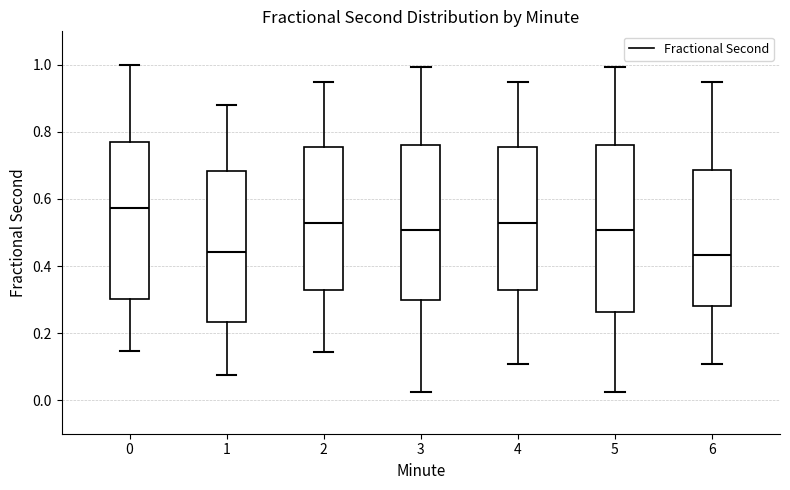

Reading left to right, read every box against the y-axis: the position of its median line, the range the box covers, and the ends of its whiskers. The values are not printed on the chart, so give them approximately, as read against the axis.

0: median 0.58, box 0.30 to 0.78, whiskers 0.14 to 1.00
1: median 0.44, box 0.24 to 0.68, whiskers 0.08 to 0.88
2: median 0.52, box 0.32 to 0.76, whiskers 0.14 to 0.94
3: median 0.50, box 0.30 to 0.76, whiskers 0.02 to 1.00
4: median 0.52, box 0.32 to 0.76, whiskers 0.10 to 0.94
5: median 0.50, box 0.26 to 0.76, whiskers 0.02 to 1.00
6: median 0.44, box 0.28 to 0.68, whiskers 0.10 to 0.94